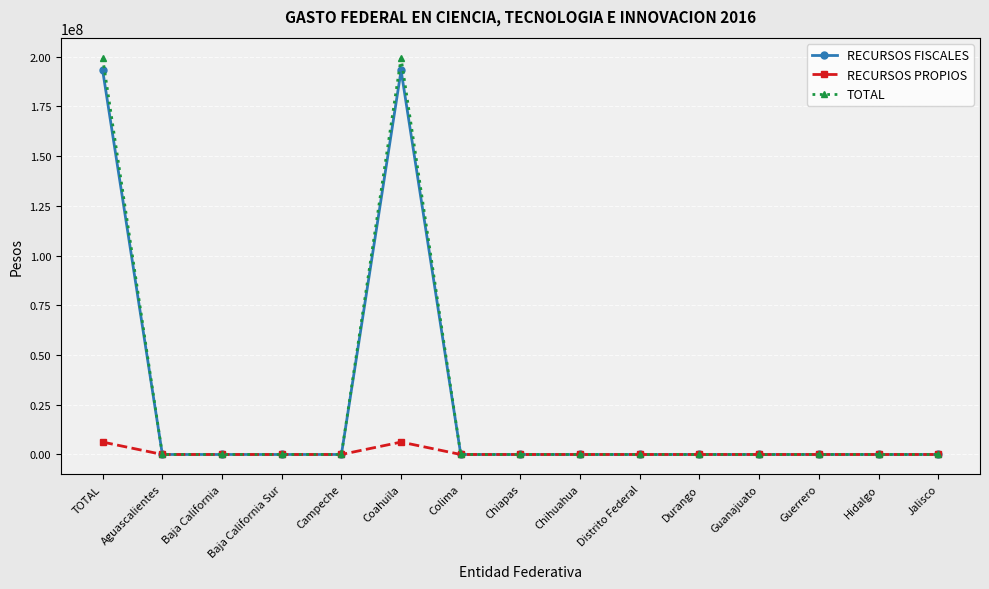

What is the total value across all series at TOTAL?

398653308